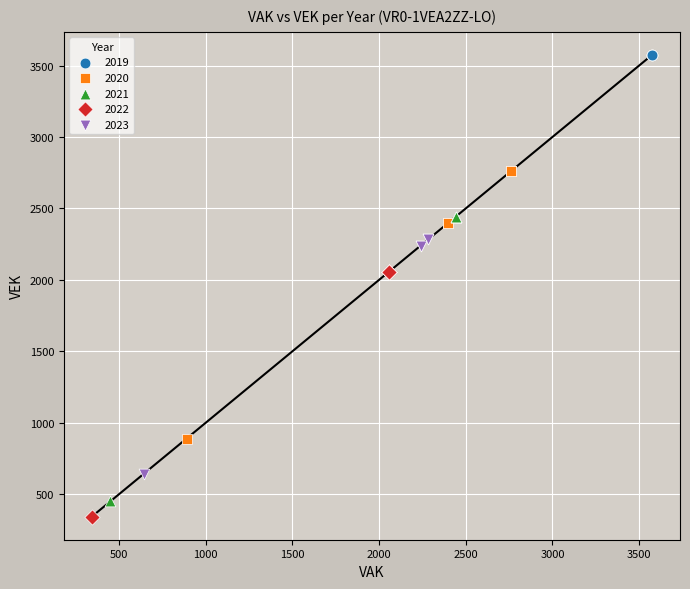

What are all the series names shown in the legend?

2019, 2020, 2021, 2022, 2023